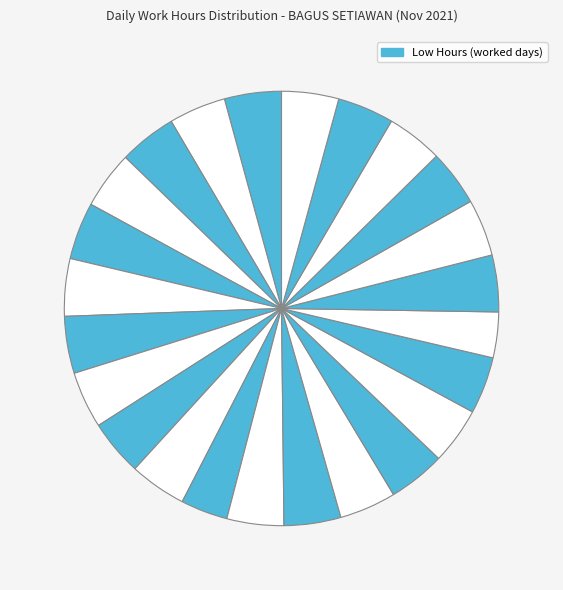

How many segments does this pie chart have?

24